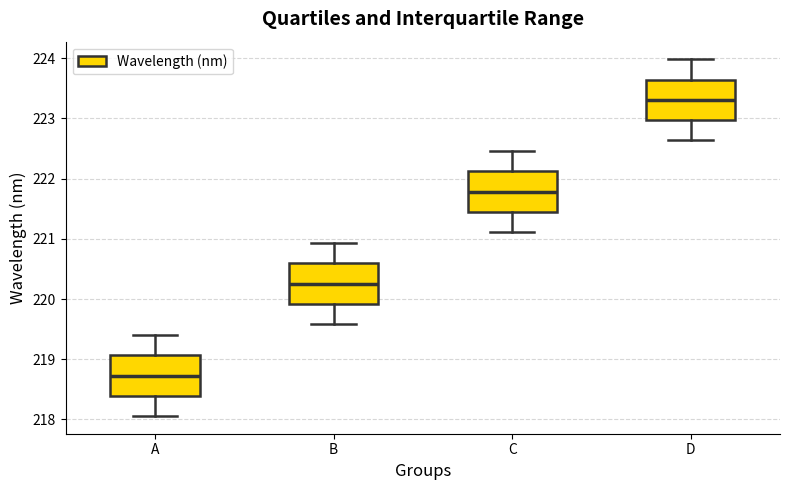

Reading left to right, transcribe this box plot: for each box, give where its median line is, the range the box spans, and where its two whiskers end, as read against the y-axis. The values are not printed on the chart, so give them approximately, as read against the axis.

A: median 218.7, box 218.4 to 219.1, whiskers 218.1 to 219.4
B: median 220.3, box 219.9 to 220.6, whiskers 219.6 to 220.9
C: median 221.8, box 221.5 to 222.1, whiskers 221.1 to 222.5
D: median 223.3, box 223.0 to 223.6, whiskers 222.6 to 224.0